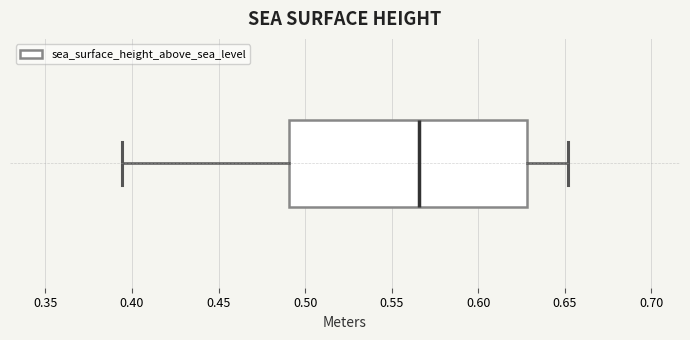

Read this box plot against the x-axis: the position of the median line, the range covered by the box, and the ends of both whiskers. The values are not printed on the chart, so give them approximately, as read against the axis.

median 0.565, box 0.490 to 0.630, whiskers 0.395 to 0.650